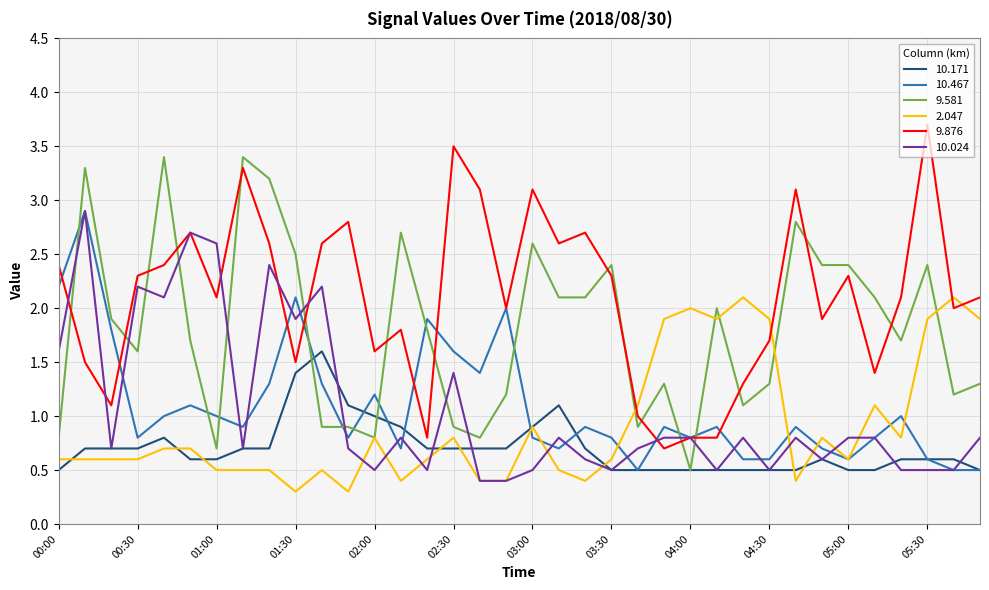

What is the smallest value displayed?

0.3